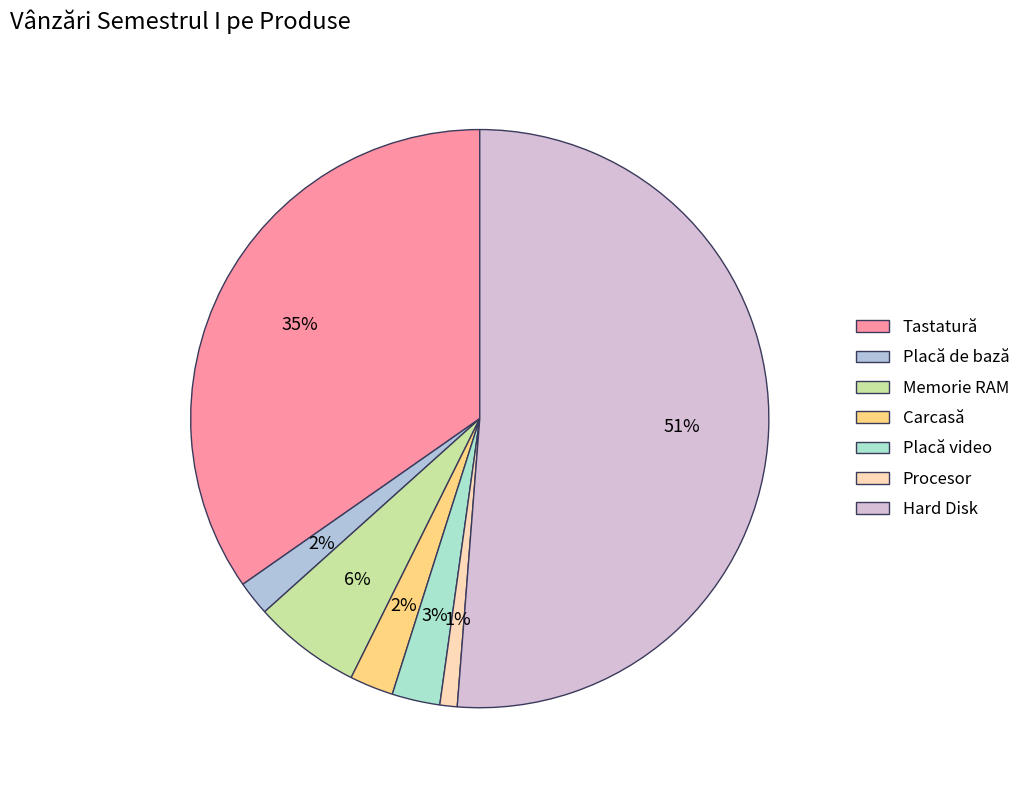

Count the number of slices in the pie.

7